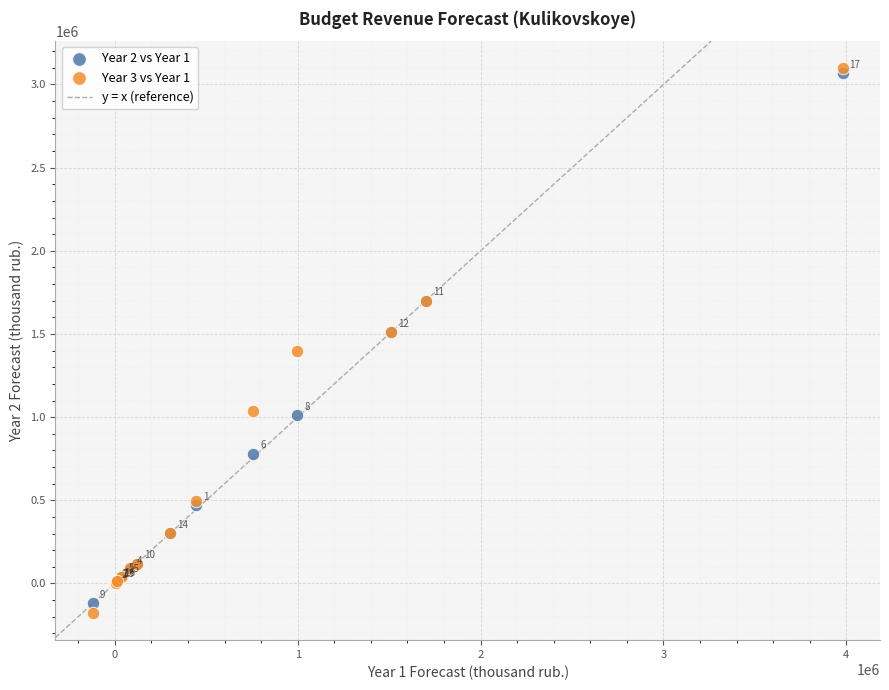

Which series reaches the maximum Y coordinate?

Year 3 vs Year 1